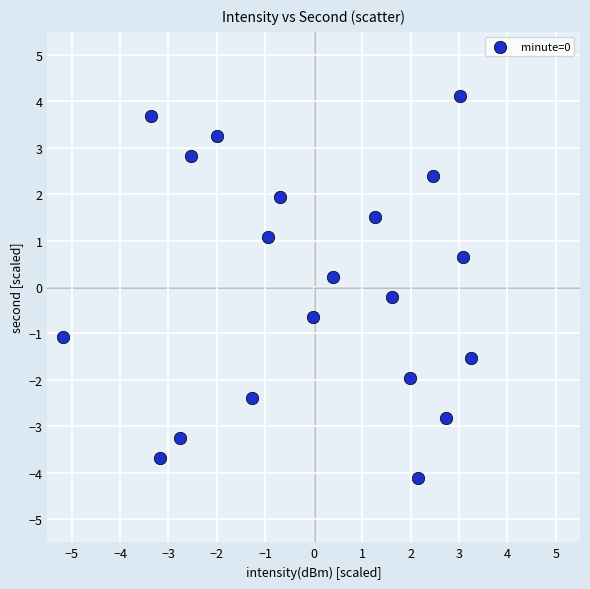

What is the range of Y values (max minus min)?

8.2